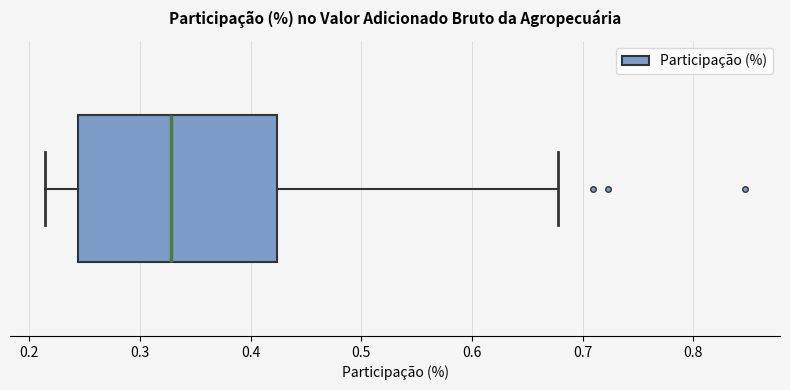

Read this box plot against the x-axis: the position of the median line, the range covered by the box, and the ends of both whiskers. The values are not printed on the chart, so give them approximately, as read against the axis.

median 0.33, box 0.24 to 0.42, whiskers 0.21 to 0.68